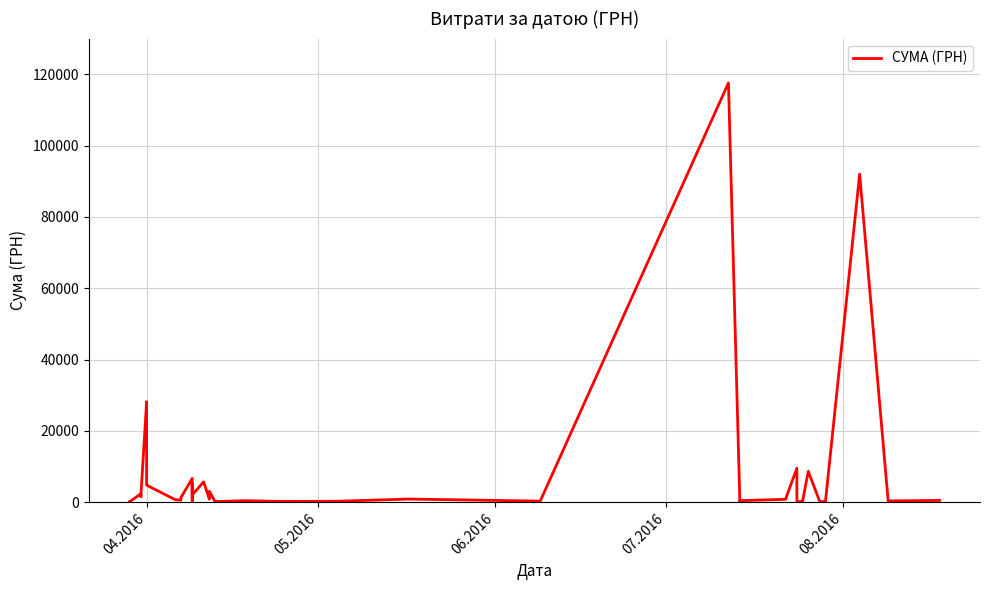

How many lines are shown in the chart?

1